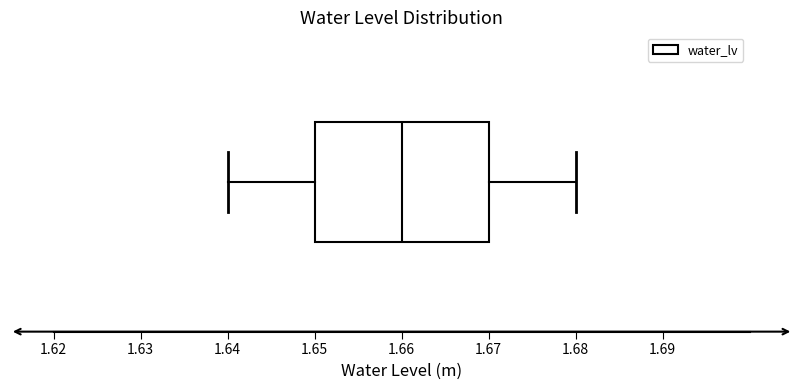

Where does the left whisker of the box end on the x-axis? The values are not printed on the chart, so give them approximately, as read against the axis.

1.64